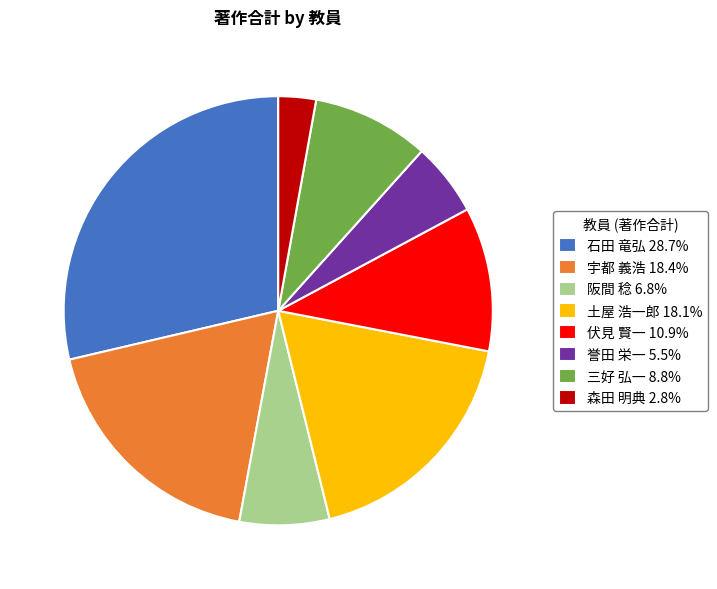

What is the largest slice in the pie chart?

石田 竜弘